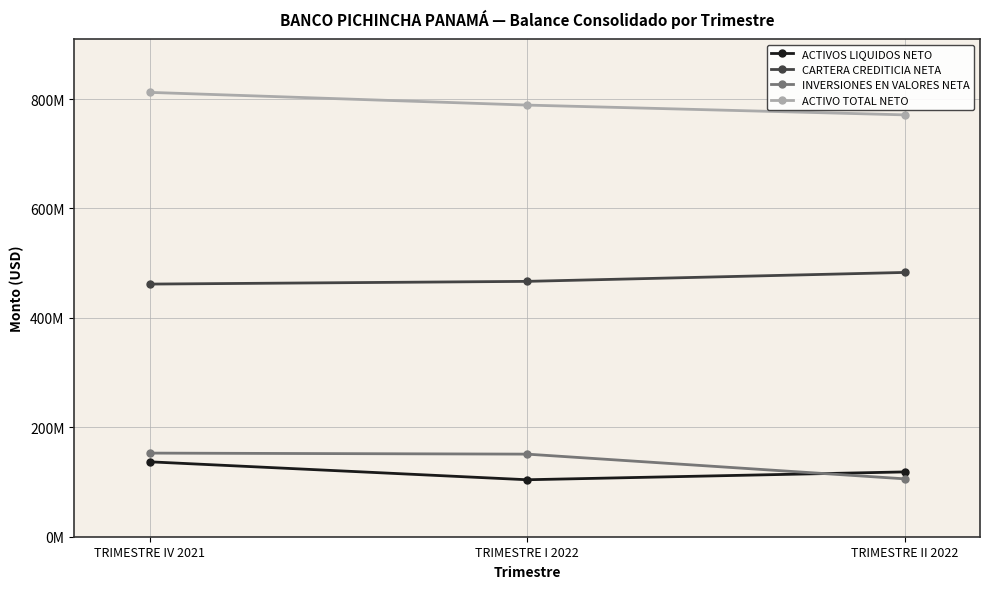

Rank the categories by ACTIVO TOTAL NETO value from lowest to highest.

TRIMESTRE II 2022, TRIMESTRE I 2022, TRIMESTRE IV 2021